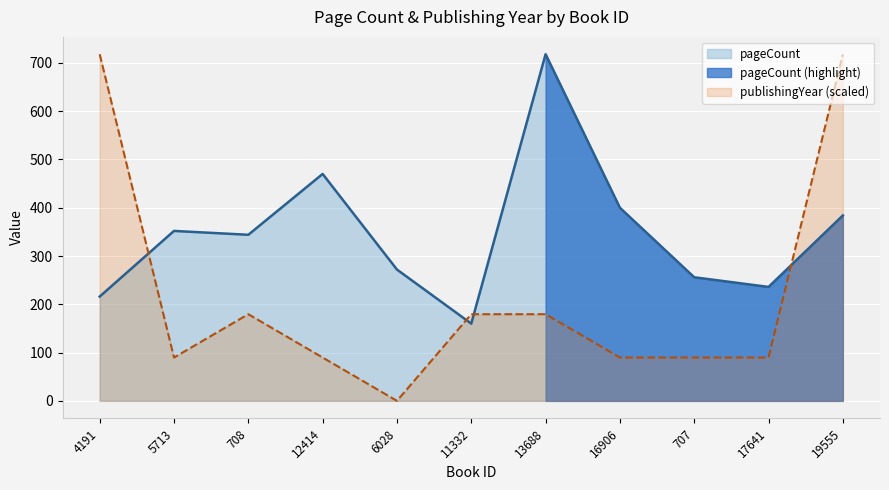

How many categories are shown in the chart?

11